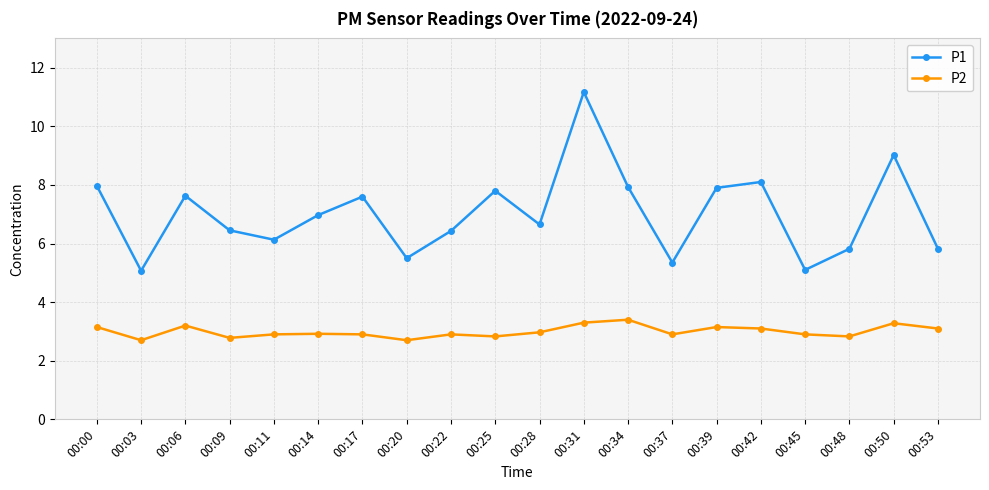

What is the smallest value displayed?

2.7